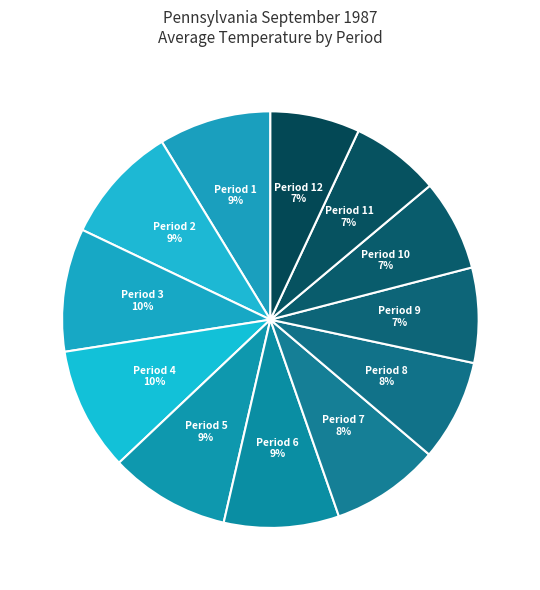

Combined, do Period 3 and Period 6 account for over 50%?

No